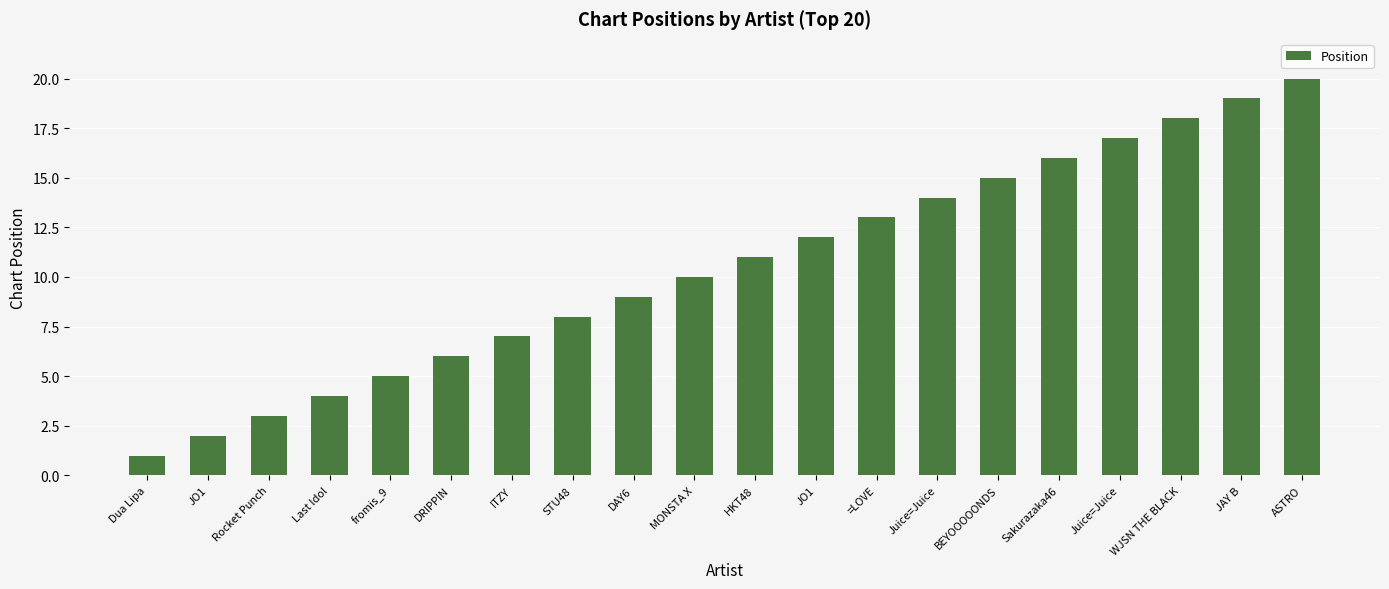

Does the chart contain stacked bars?

No